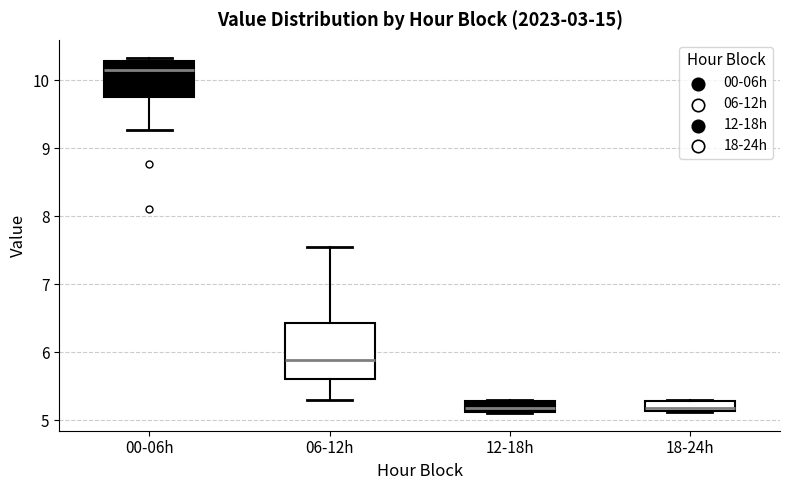

Comparing the boxes themselves (not the whiskers), which one is the tallest?

06-12h